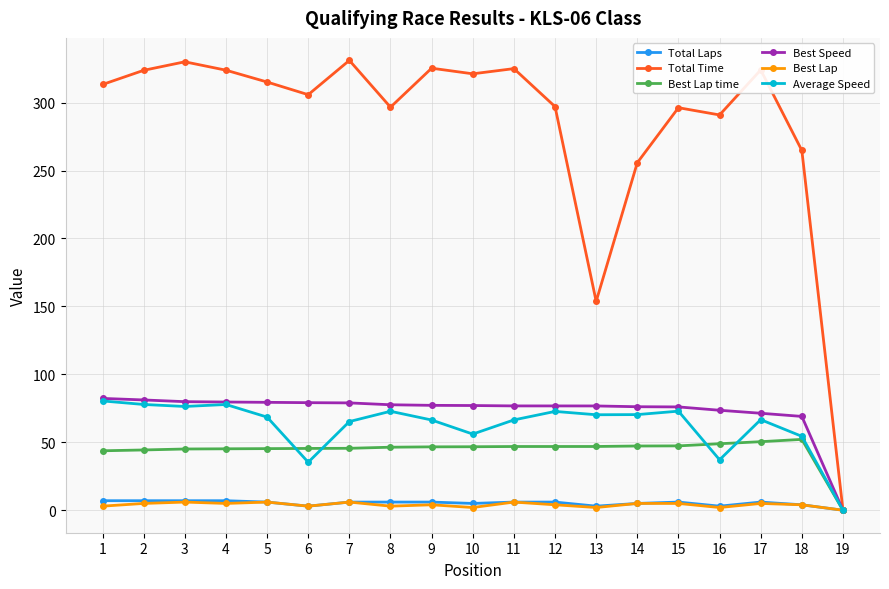

What is the highest value of the Best Lap series?

6.0